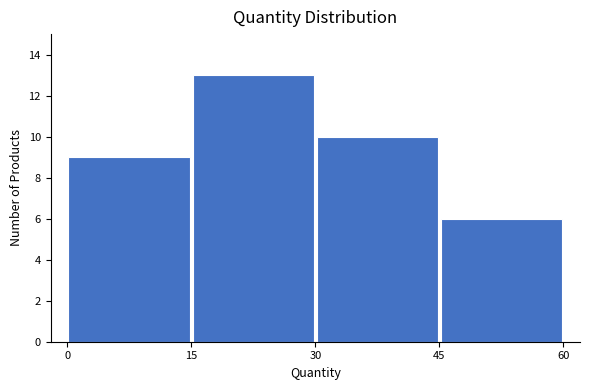

Reading left to right, list every bar in this chart as the range it spans on the x-axis followed by its height. The values are not printed on the chart, so give them approximately, as read against the axis.

0 to 15: 9
15 to 30: 13
30 to 45: 10
45 to 60: 6